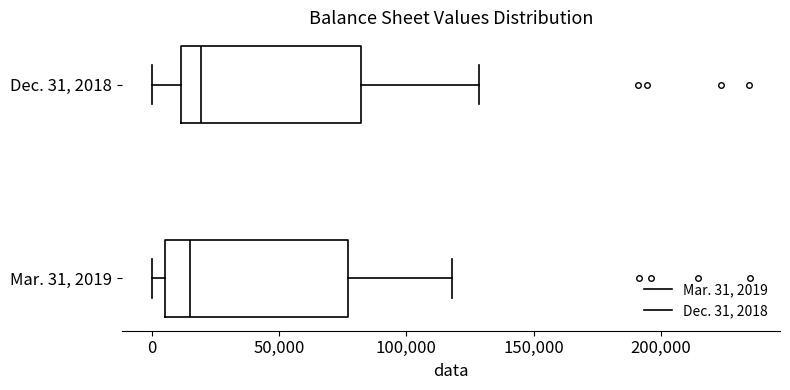

Reading bottom to top, read every box against the x-axis: the position of its median line, the range the box covers, and the ends of its whiskers. The values are not printed on the chart, so give them approximately, as read against the axis.

Mar. 31, 2019: median 15000, box 5000 to 75000, whiskers 0 to 120000
Dec. 31, 2018: median 20000, box 10000 to 80000, whiskers 0 to 130000